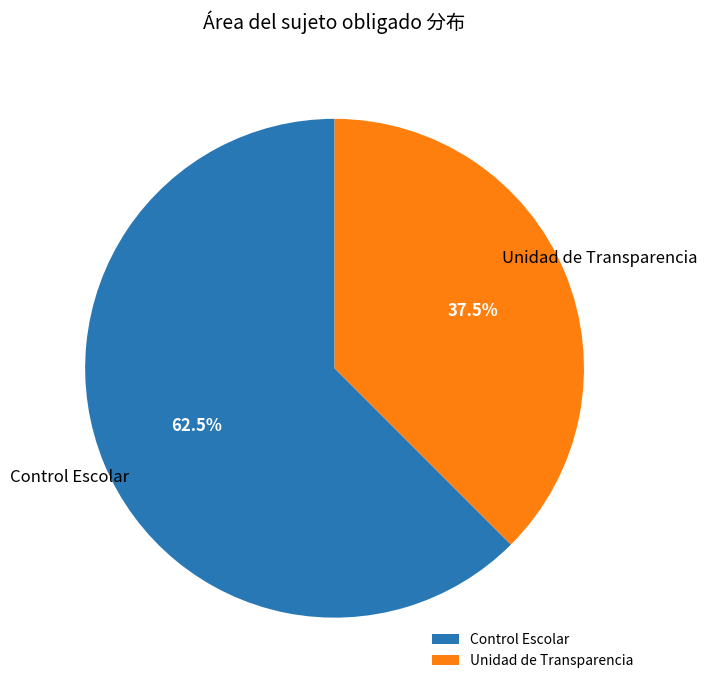

How much of the chart is everything except Control Escolar?

37.5%